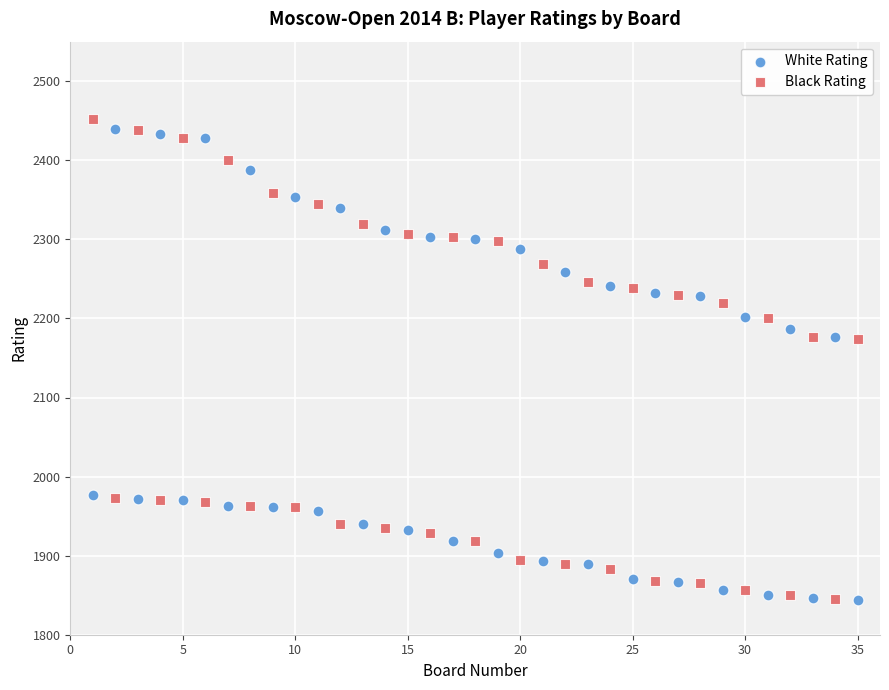

Across all data points, what is the range of Y values (max minus min)?

608